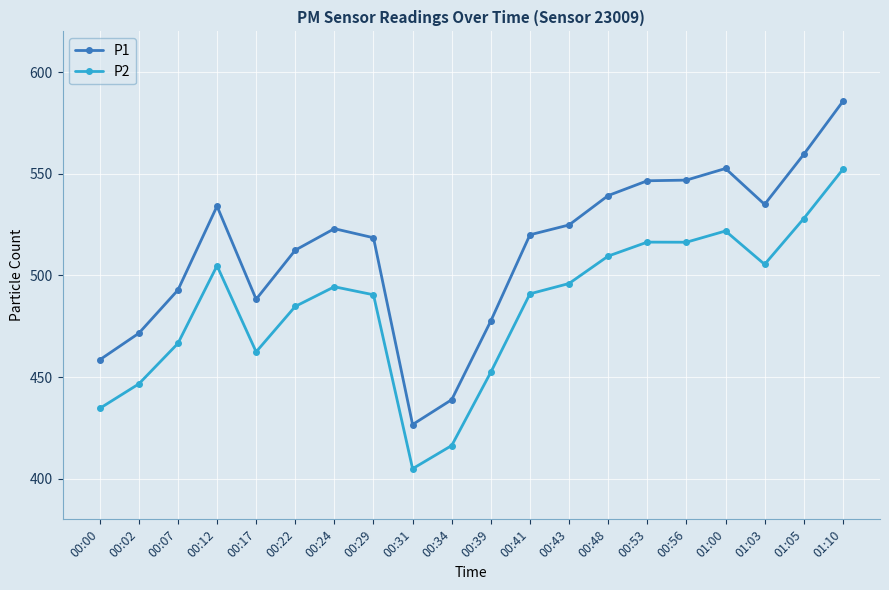

What is the spread (max minus min) of values at 00:17?

25.9